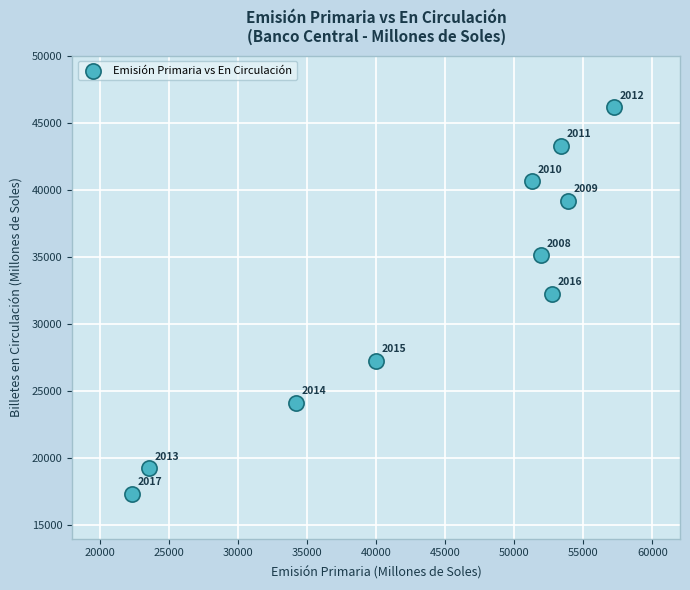

What Y value in the scatter plot is closest to 31756?

32244.4